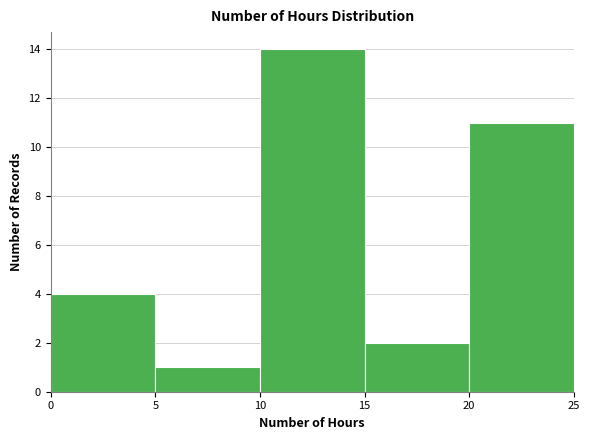

What is the height of the bar covering 0 to 5 on the x-axis? The values are not printed on the chart, so give them approximately, as read against the axis.

4